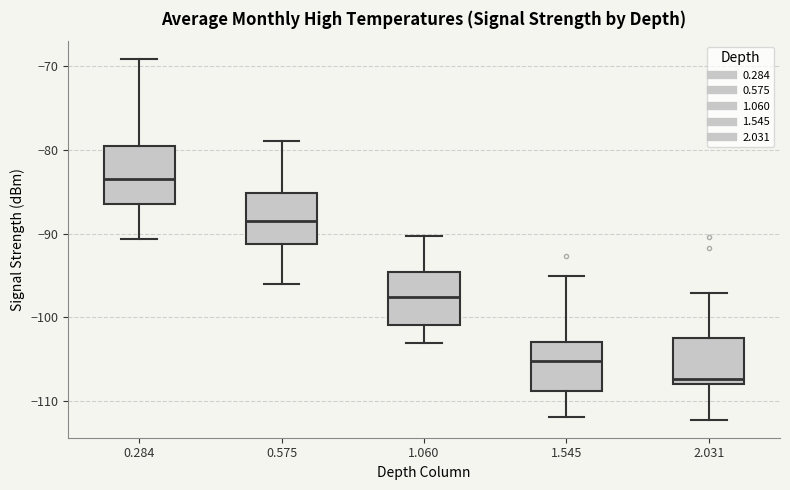

Which box has the lowest median line?

2.031